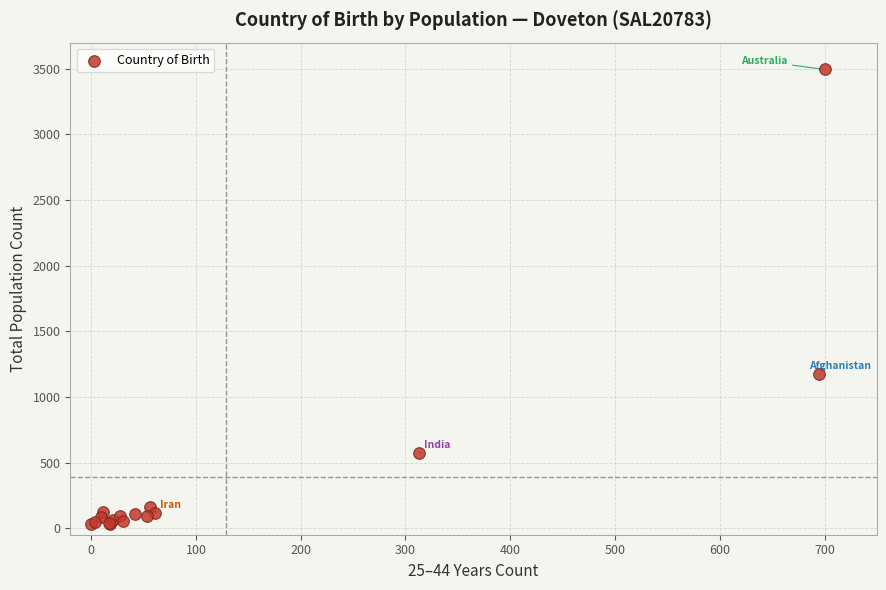

What Y value in the scatter plot is closest to 1763?

1173